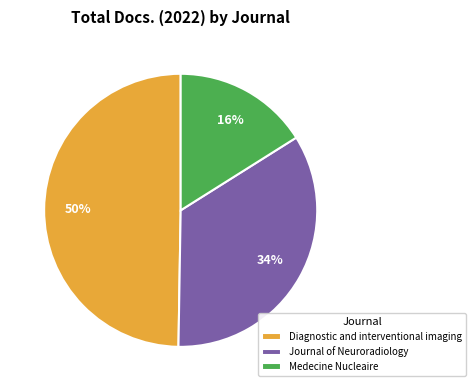

Between Medecine Nucleaire and Diagnostic and interventional imaging, which is larger?

Diagnostic and interventional imaging